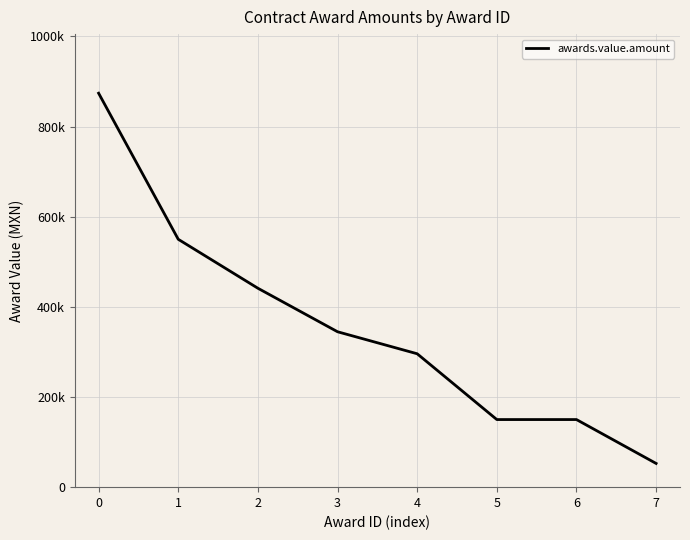

Is this an area chart (filled region under the line)?

No